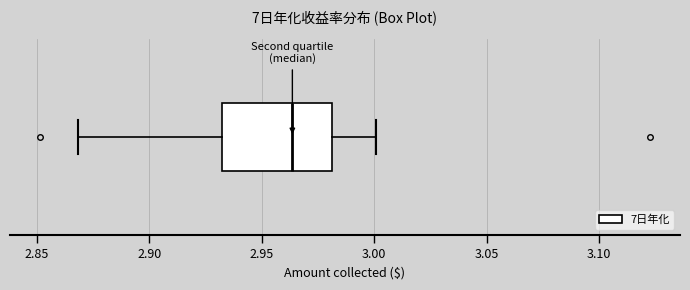

Transcribe this box plot: give where the median line is, the range the box spans, and where the two whiskers end, as read against the x-axis. The values are not printed on the chart, so give them approximately, as read against the axis.

median 2.965, box 2.930 to 2.980, whiskers 2.870 to 3.000